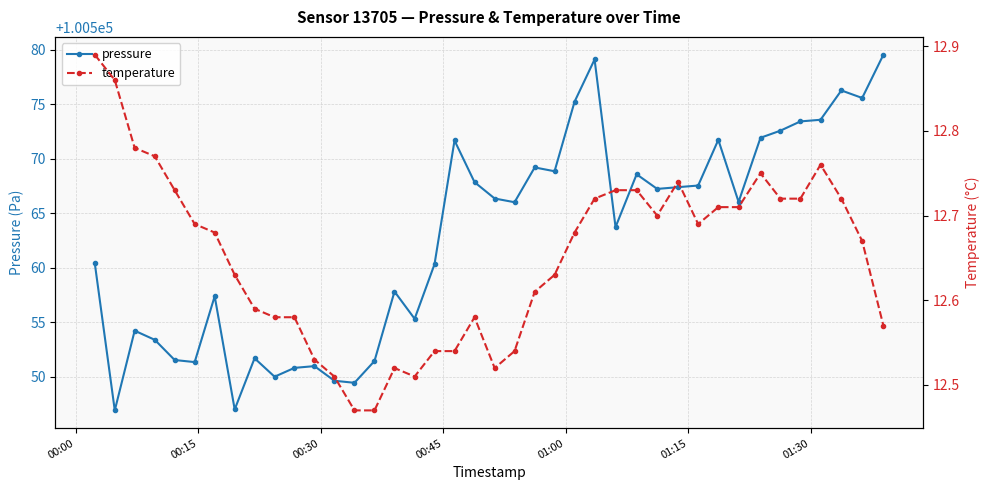

True or false: pressure and temperature cross at least once.

False